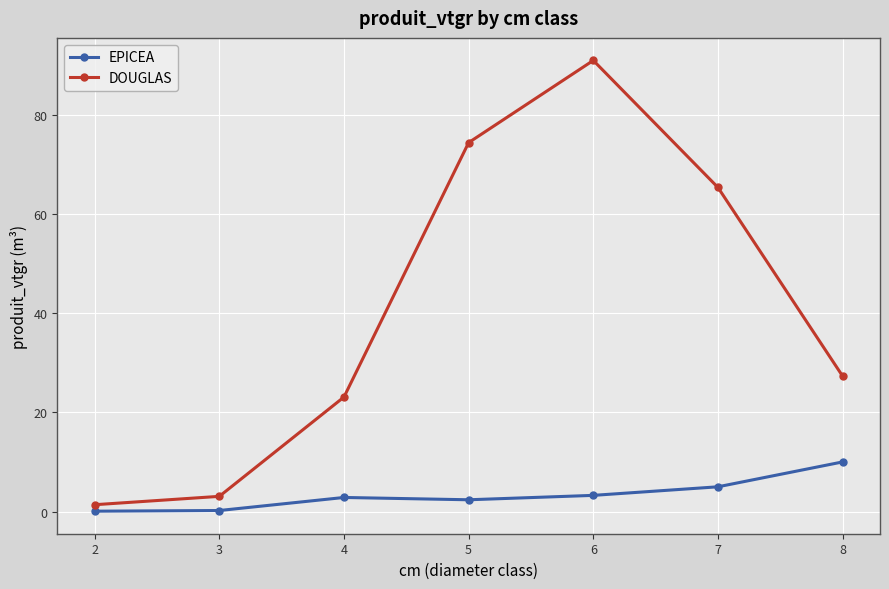

How many values in the DOUGLAS series are below 27?

3